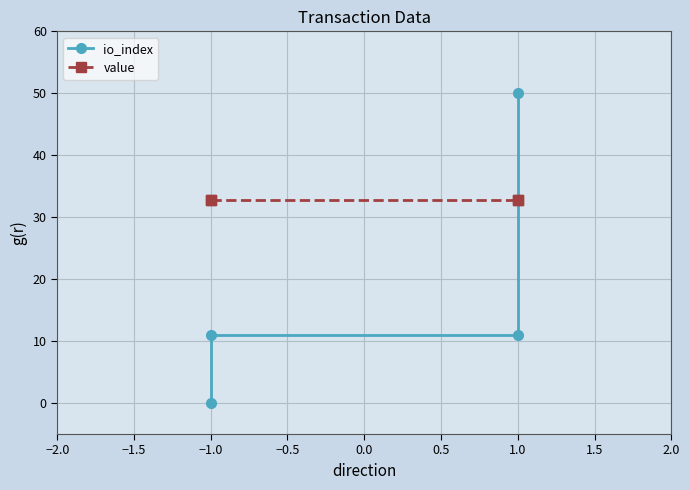

What is the average value of the io_index series?

18.0